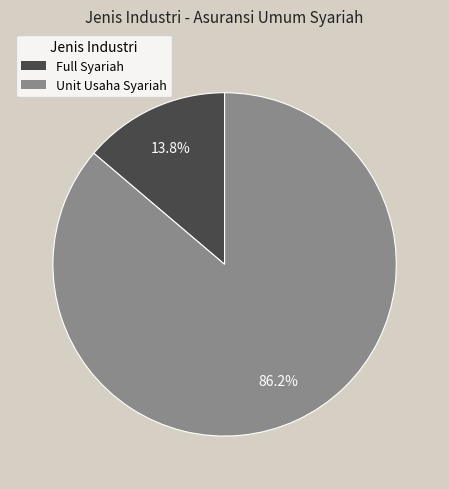

Does Full Syariah represent more than half of the total?

No